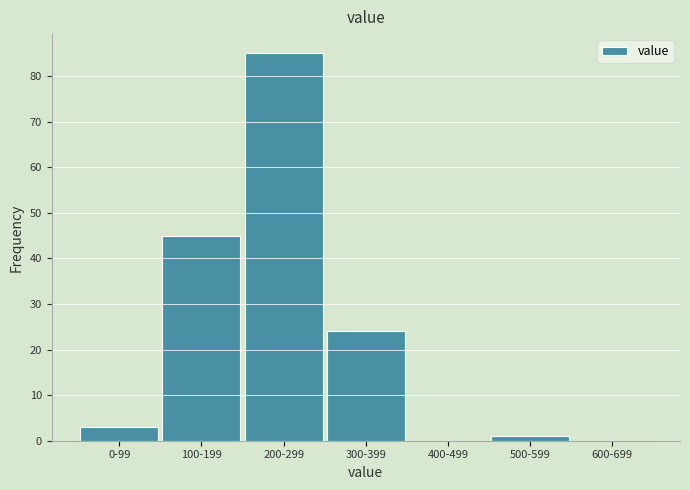

Reading left to right, transcribe all the data shown in this chart.

0-99=3	100-199=45	200-299=85	300-399=24	400-499=0	500-599=1	600-699=0